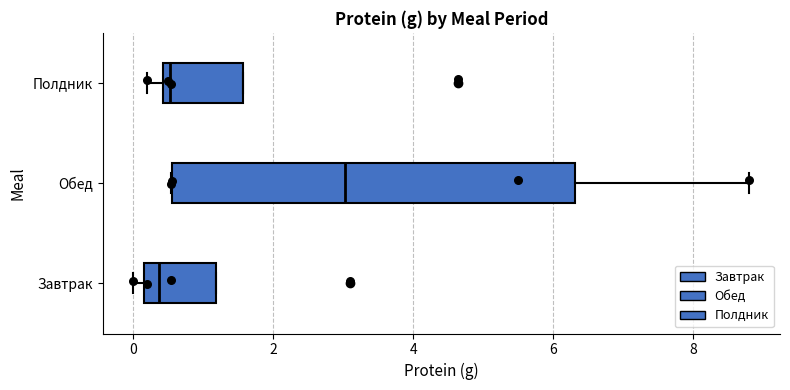

Reading bottom to top, read every box against the x-axis: the position of its median line, the range the box covers, and the ends of its whiskers. The values are not printed on the chart, so give them approximately, as read against the axis.

Завтрак: median 0.4, box 0.2 to 1.2, whiskers 0.0 to 1.2
Обед: median 3.0, box 0.6 to 6.4, whiskers 0.6 to 8.8
Полдник: median 0.6, box 0.4 to 1.6, whiskers 0.2 to 1.6